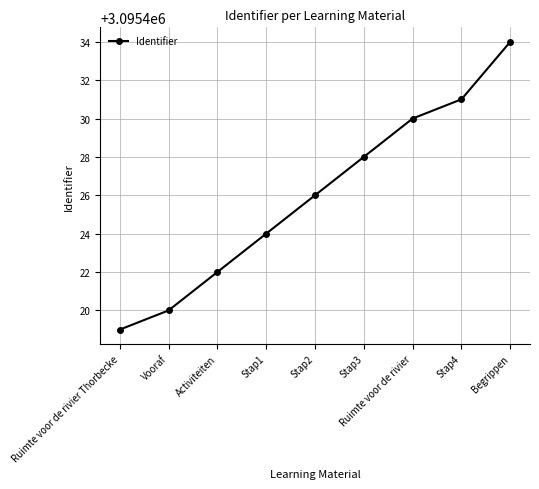

The chart shows a value of 937935 at Activiteiten. True or false?

False